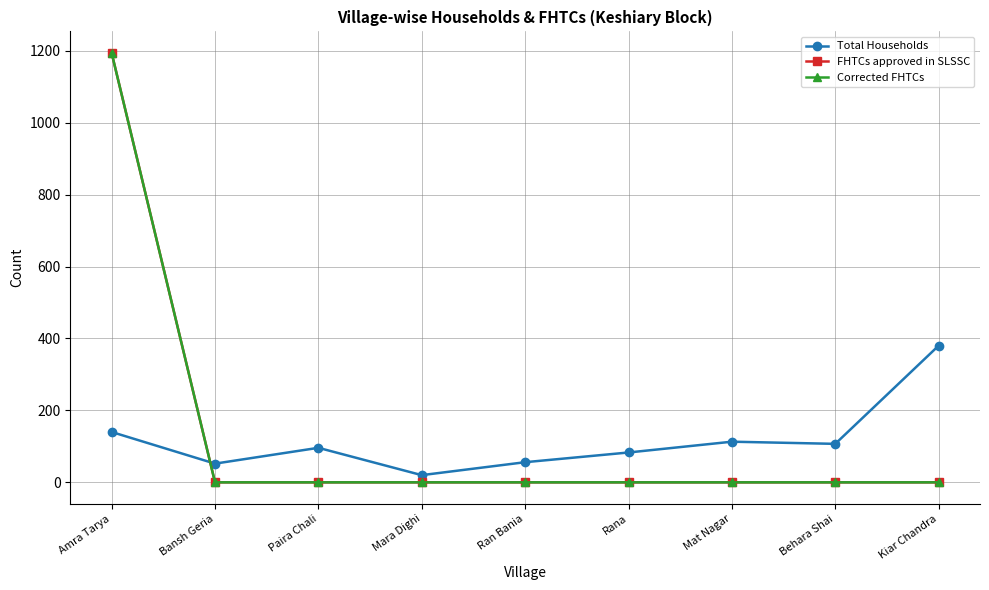

Rank the categories by Total Households value from lowest to highest.

Mara Dighi, Bansh Geria, Ran Bania, Rana, Paira Chali, Behara Shai, Mat Nagar, Amra Tarya, Kiar Chandra